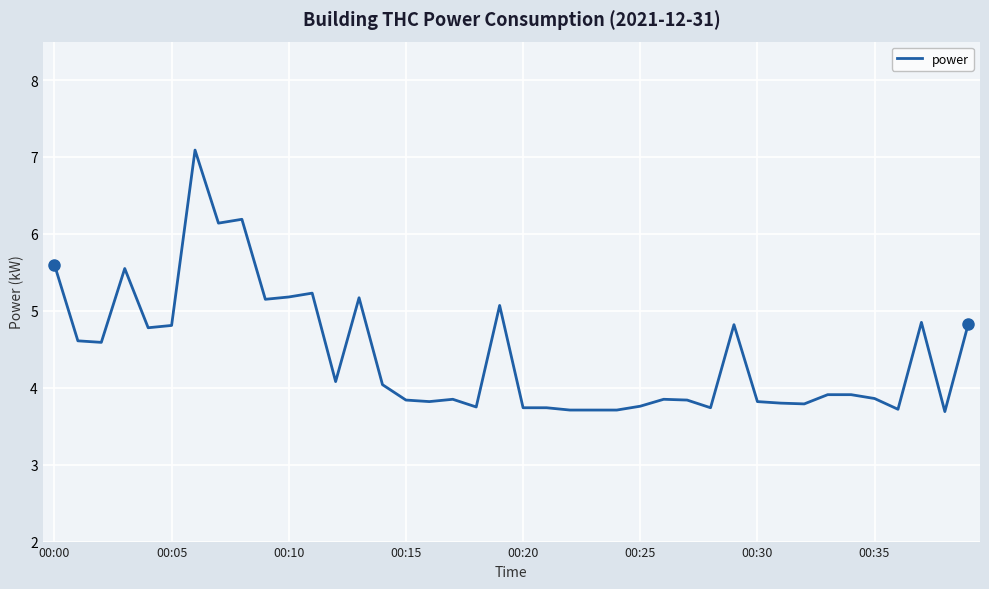

What is the minimum value shown in the chart?

3.7